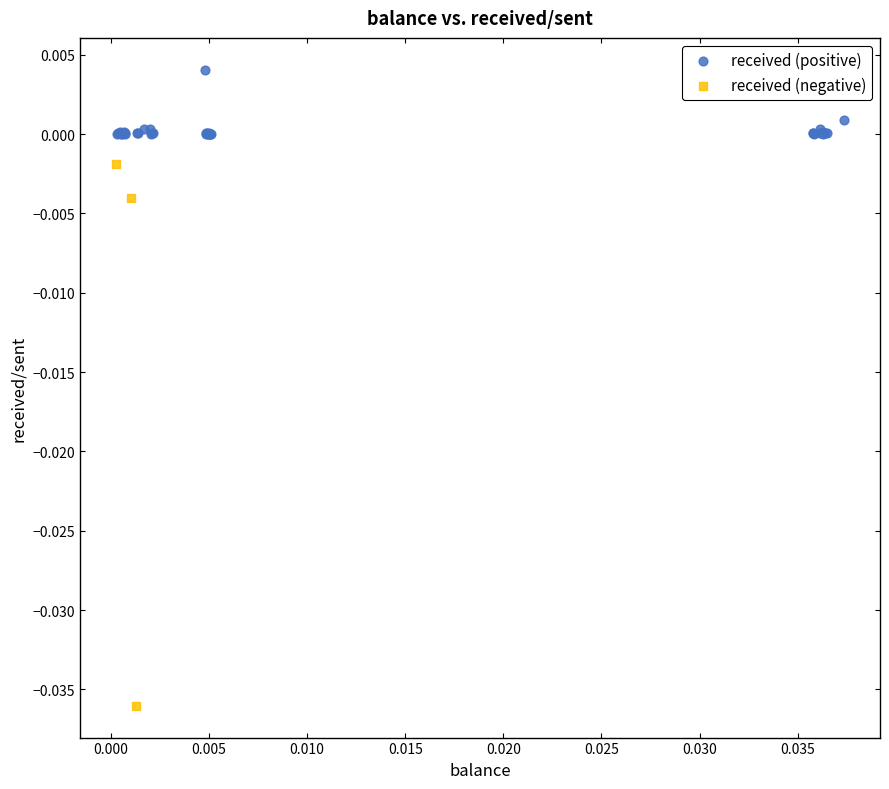

Which series contains the lowest Y value?

received (negative)